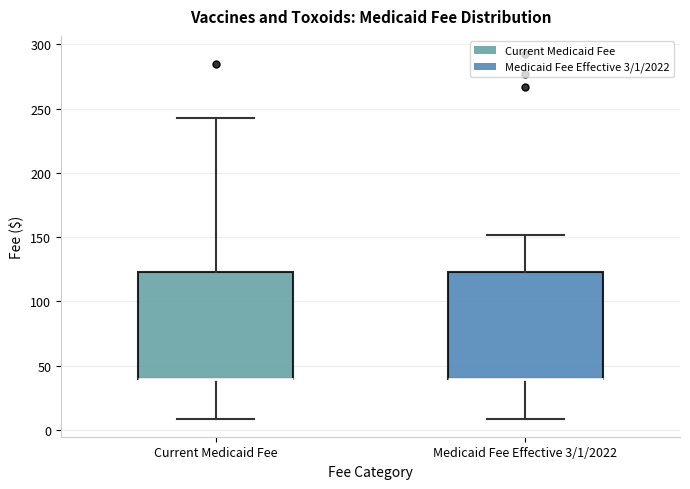

Where does the upper whisker of the box for Medicaid Fee Effective 3/1/2022 end on the y-axis? The values are not printed on the chart, so give them approximately, as read against the axis.

150